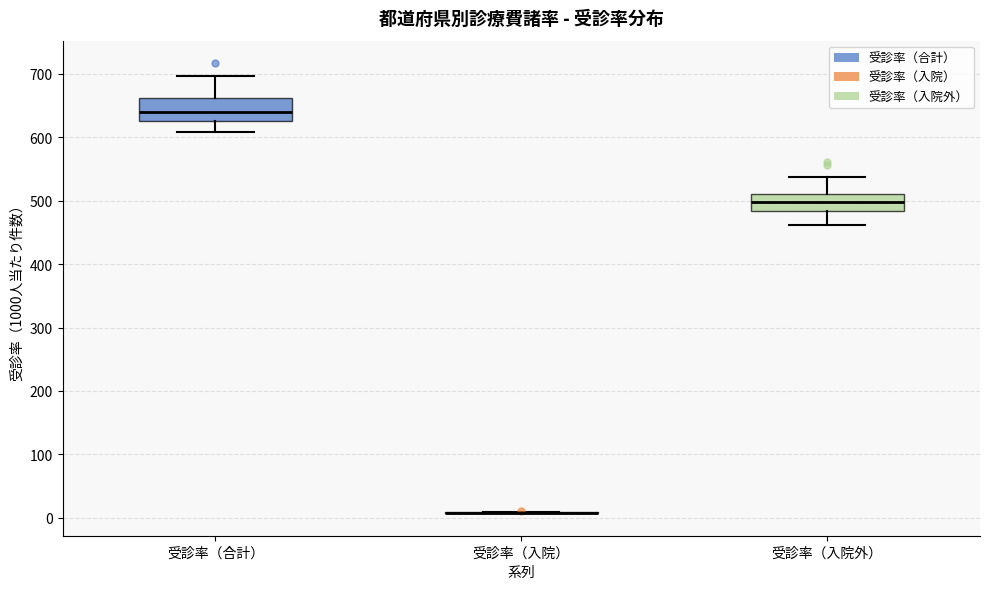

Reading left to right, read every box against the y-axis: the position of its median line, the range the box covers, and the ends of its whiskers. The values are not printed on the chart, so give them approximately, as read against the axis.

受診率（合計）: median 640, box 630 to 660, whiskers 610 to 700
受診率（入院）: box collapsed to a line at 10, whiskers 10 to 10
受診率（入院外）: median 500, box 480 to 510, whiskers 460 to 540